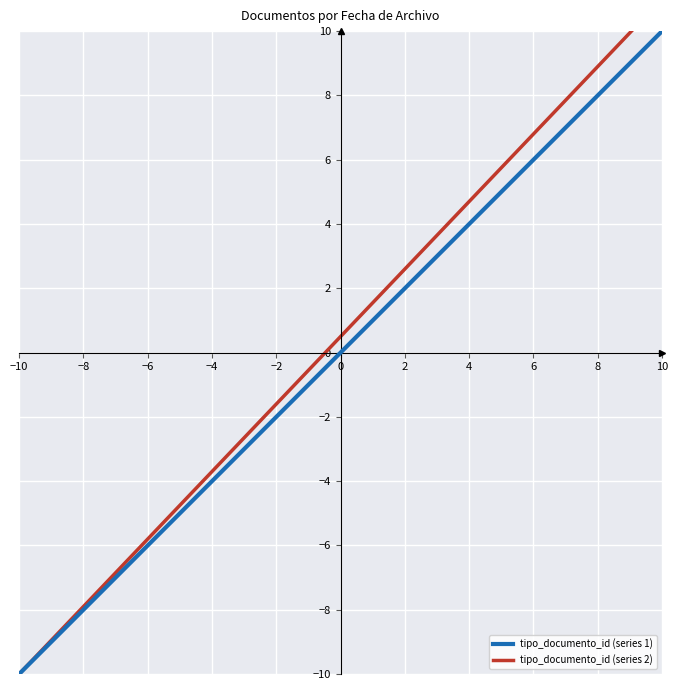

Is it true that tipo_documento_id (series 1) equals -6 at −6?

True